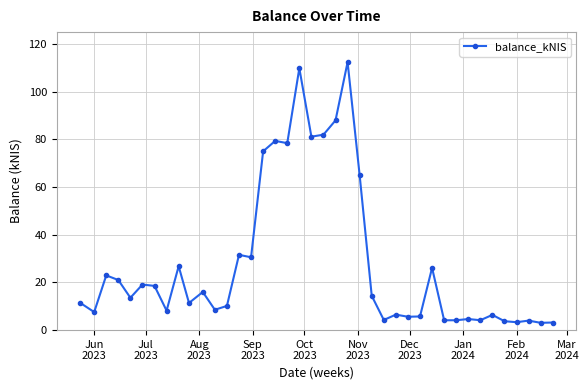

What is the average value?

28.3